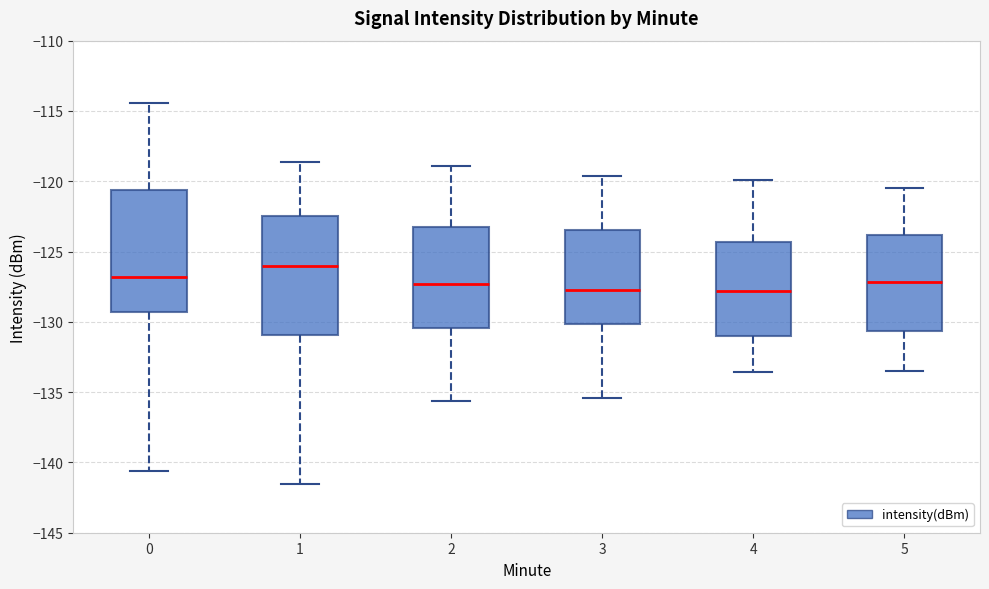

Where does the upper whisker of the box at x = 0 end on the y-axis? The values are not printed on the chart, so give them approximately, as read against the axis.

-114.5